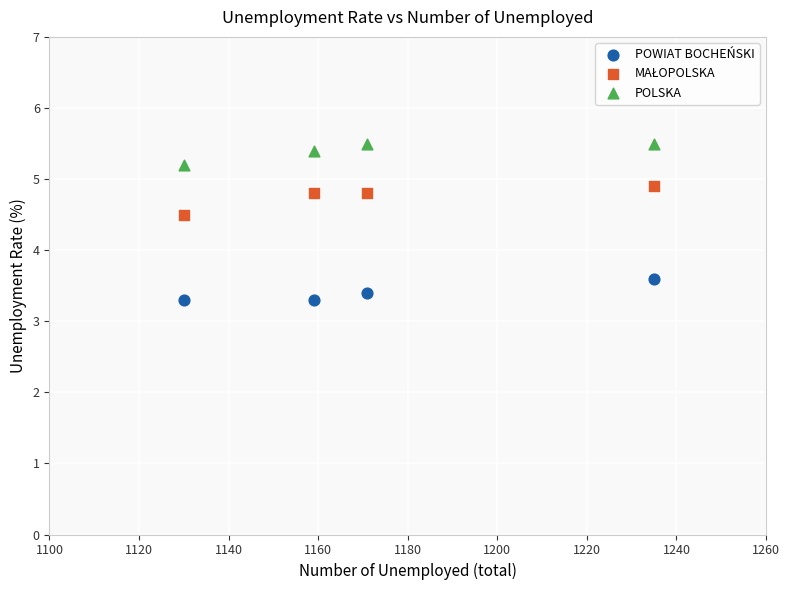

Which series contains the lowest Y value?

POWIAT BOCHEŃSKI